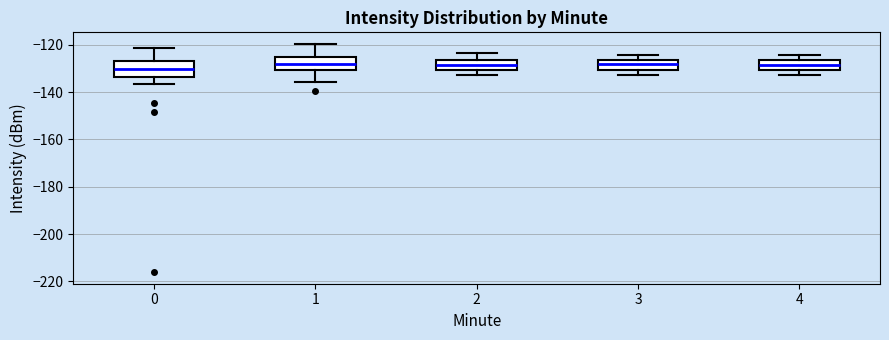

Where does the upper whisker of the box at x = 0 end on the y-axis? The values are not printed on the chart, so give them approximately, as read against the axis.

-122